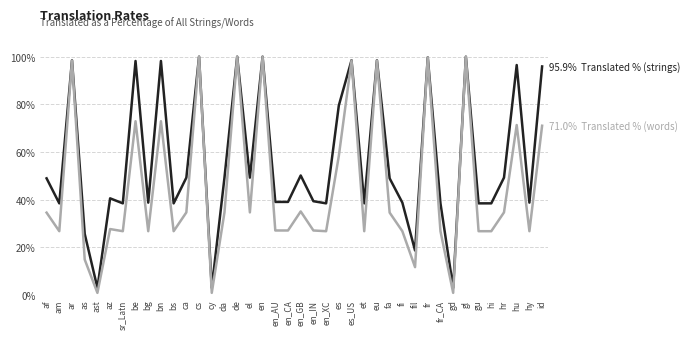

What is the spread (max minus min) of values at bs?

11.7